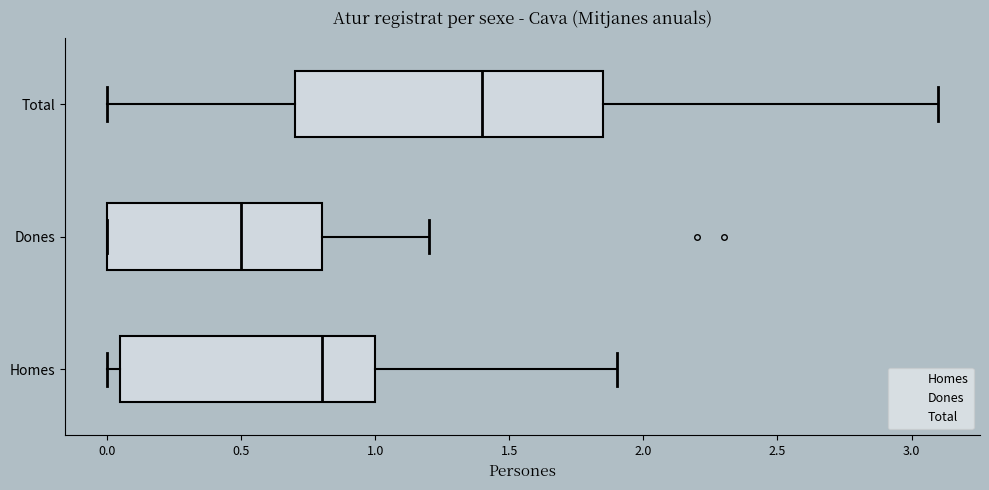

Where does the right whisker of the box for Total end on the x-axis? The values are not printed on the chart, so give them approximately, as read against the axis.

3.10